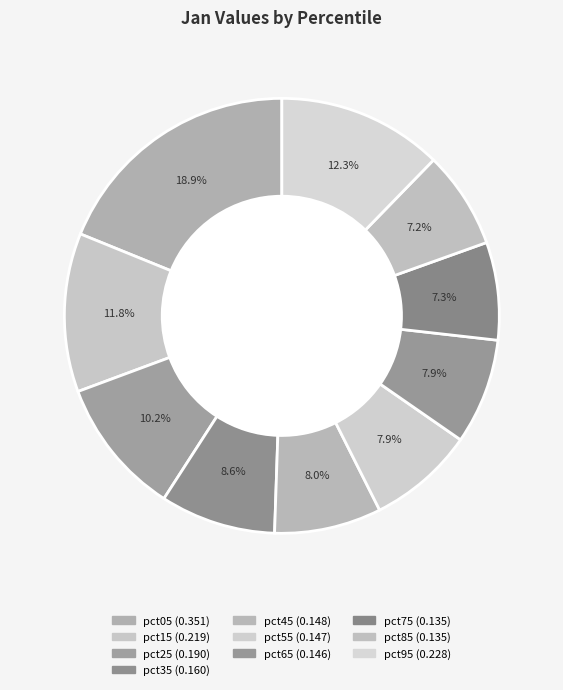

To the nearest percent, what is the combined percentage of pct65 and pct05?

27%